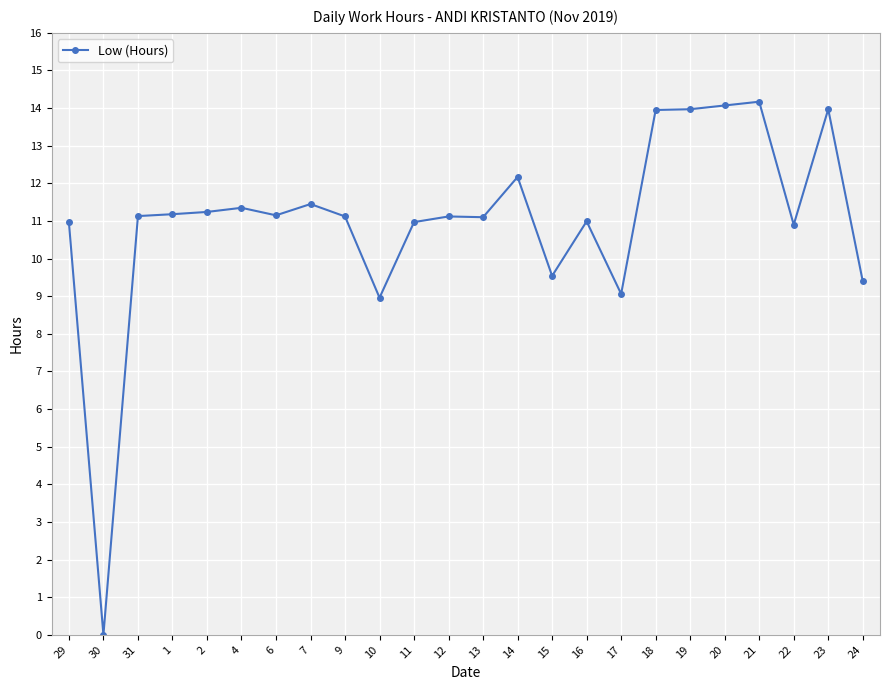

What is the ratio of the value at 18 to the value at 4?

1.2